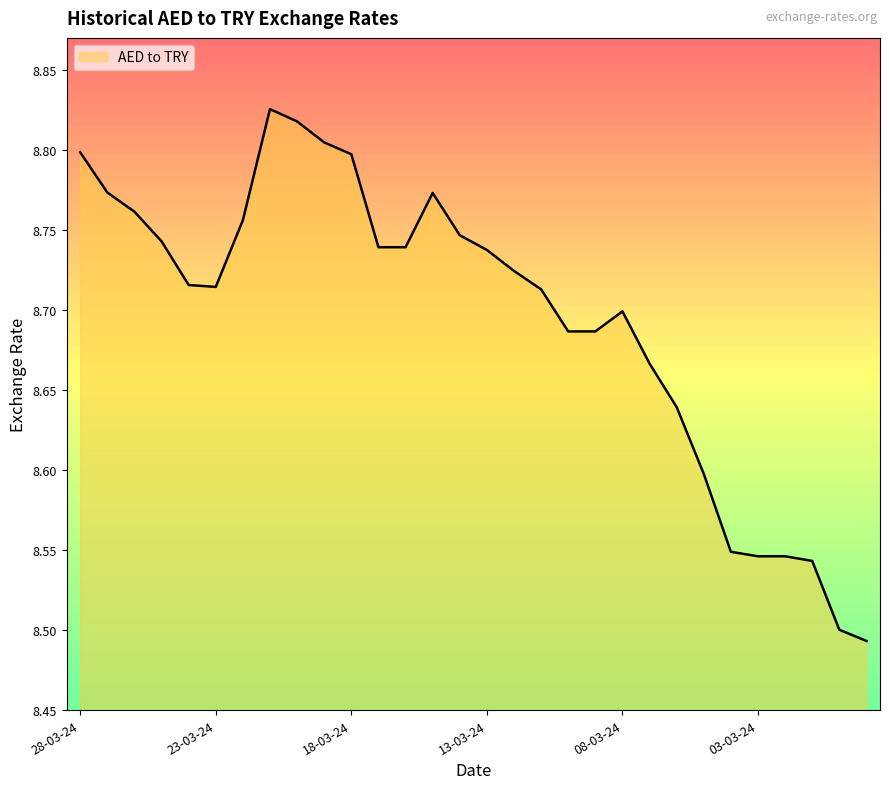

How many values are between 8 and 9?

30